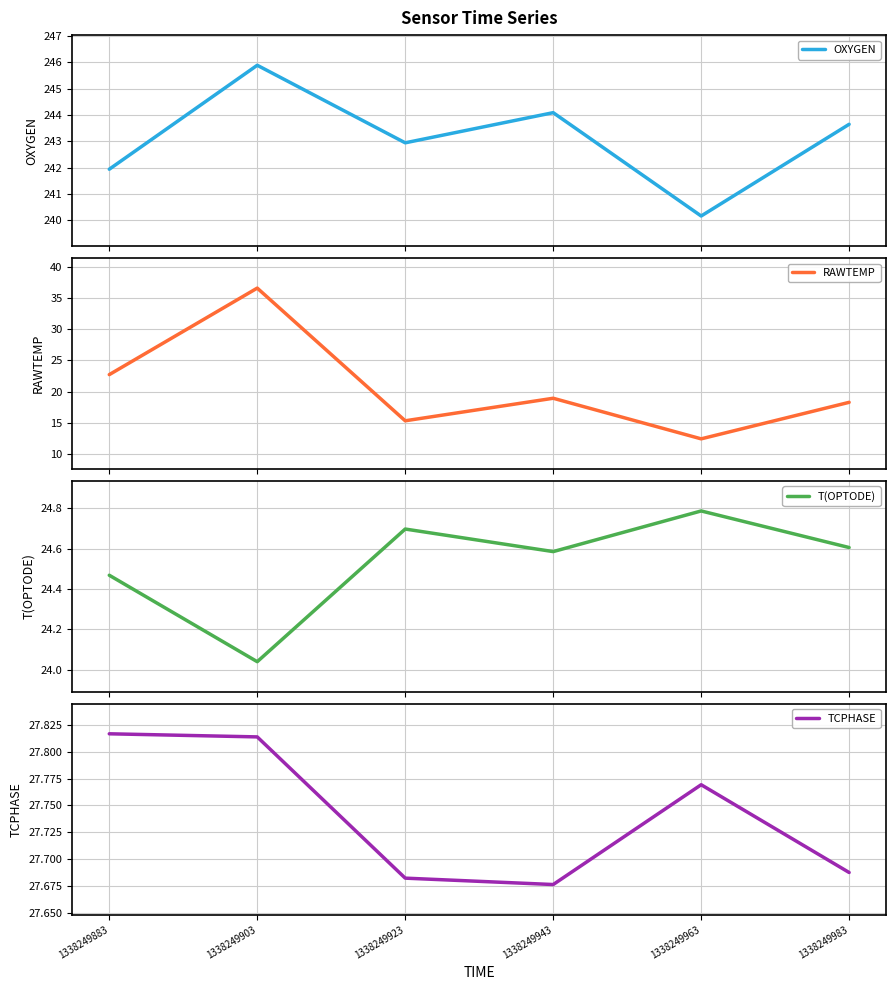

At which label does TCPHASE reach its peak?

1338249883